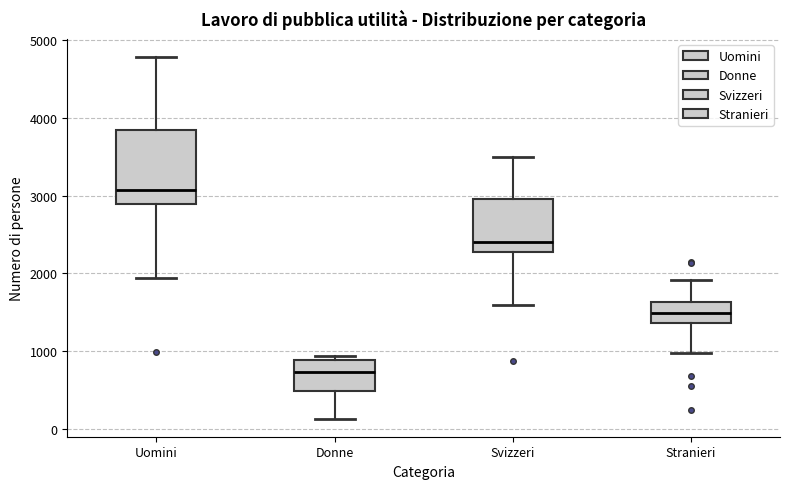

Where does the upper whisker of the box for Uomini end on the y-axis? The values are not printed on the chart, so give them approximately, as read against the axis.

4800